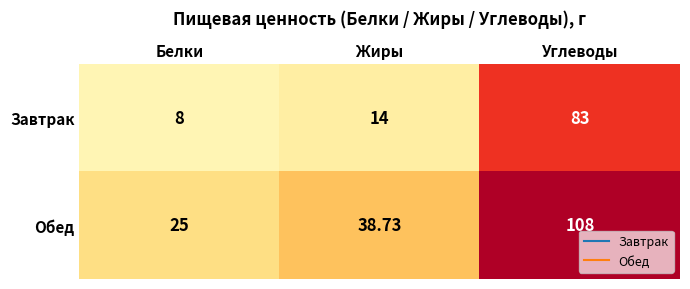

List the series in order of their peak value, lowest first.

Завтрак, Обед